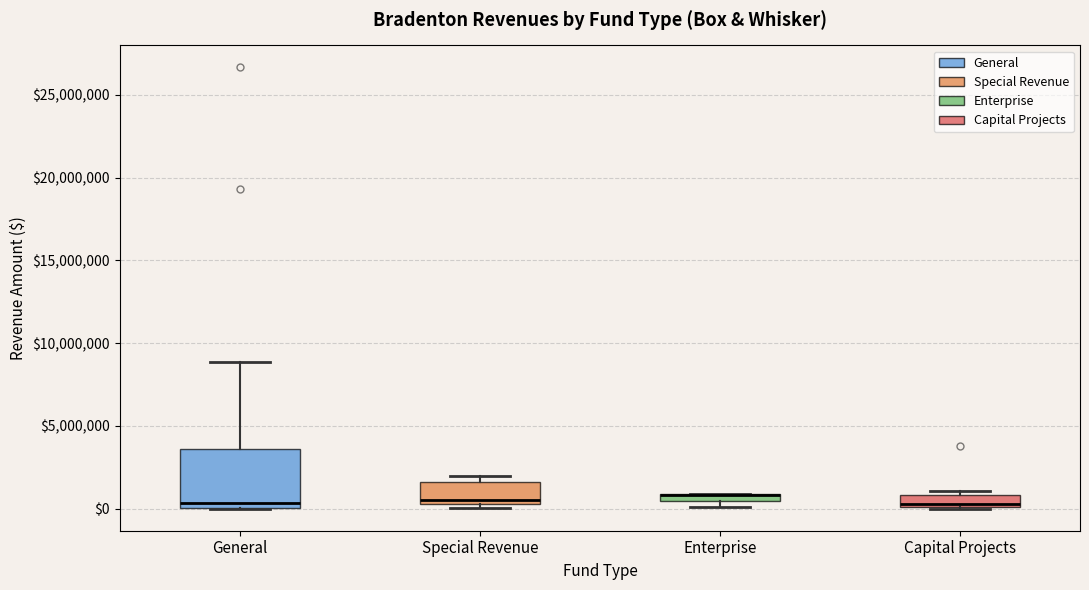

Where is the lower edge of the box for Special Revenue on the y-axis? The values are not printed on the chart, so give them approximately, as read against the axis.

500000